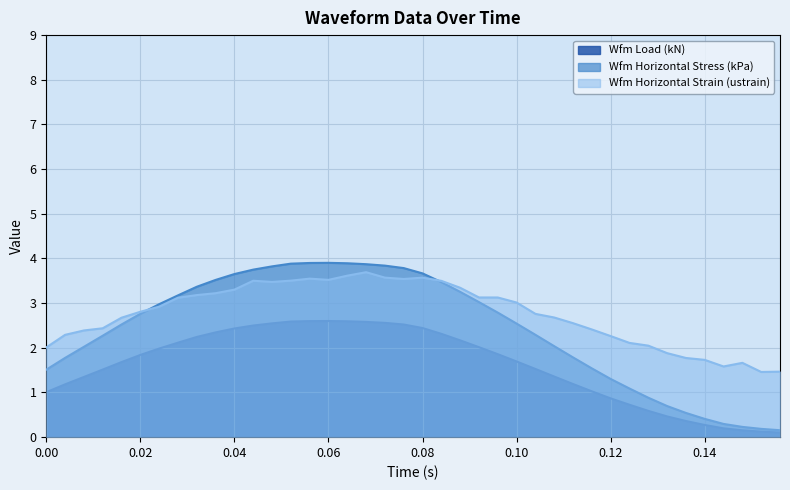

Rank the series by their average value, from lowest to highest.

Wfm Load (kN), Wfm Horizontal Stress (kPa), Wfm Horizontal Strain (ustrain)